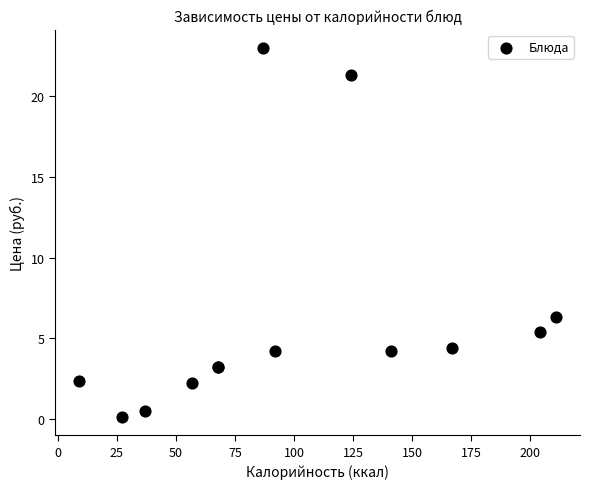

What Y value in the scatter plot is closest to 11?

6.3